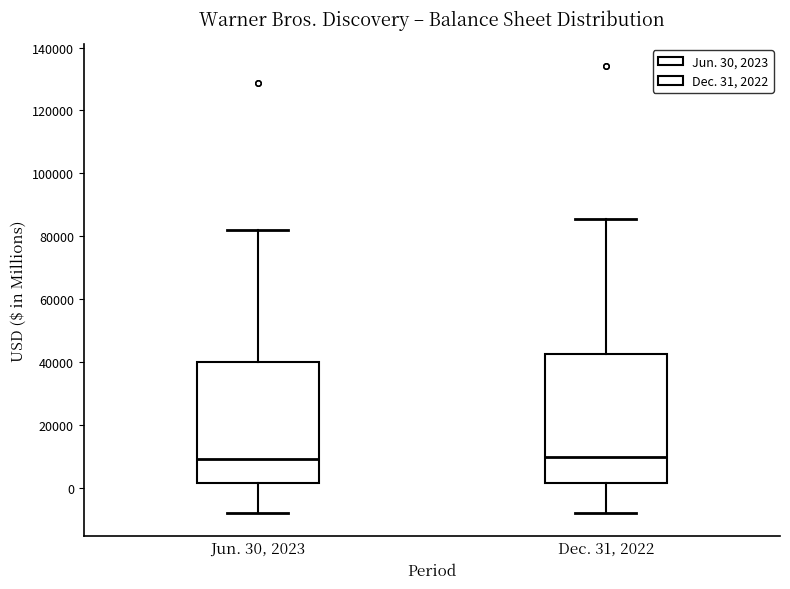

Reading left to right, transcribe this box plot: for each box, give where its median line is, the range the box spans, and where its two whiskers end, as read against the y-axis. The values are not printed on the chart, so give them approximately, as read against the axis.

Jun. 30, 2023: median 10000, box 2000 to 40000, whiskers -8000 to 82000
Dec. 31, 2022: median 10000, box 2000 to 42000, whiskers -8000 to 86000